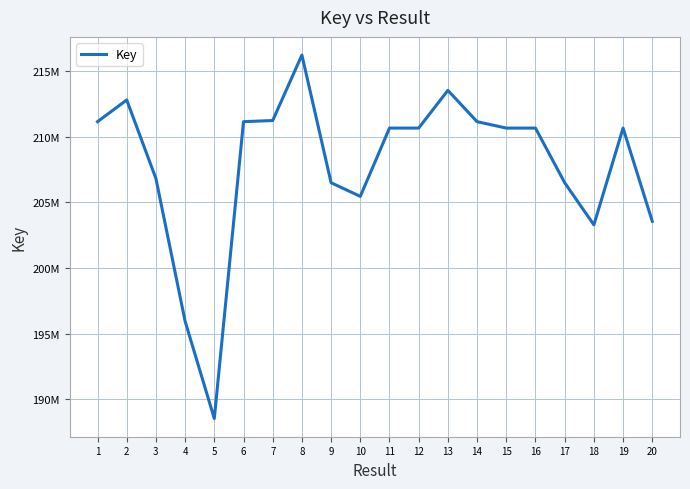

Is it true that the value at 13 is 213525652?

True